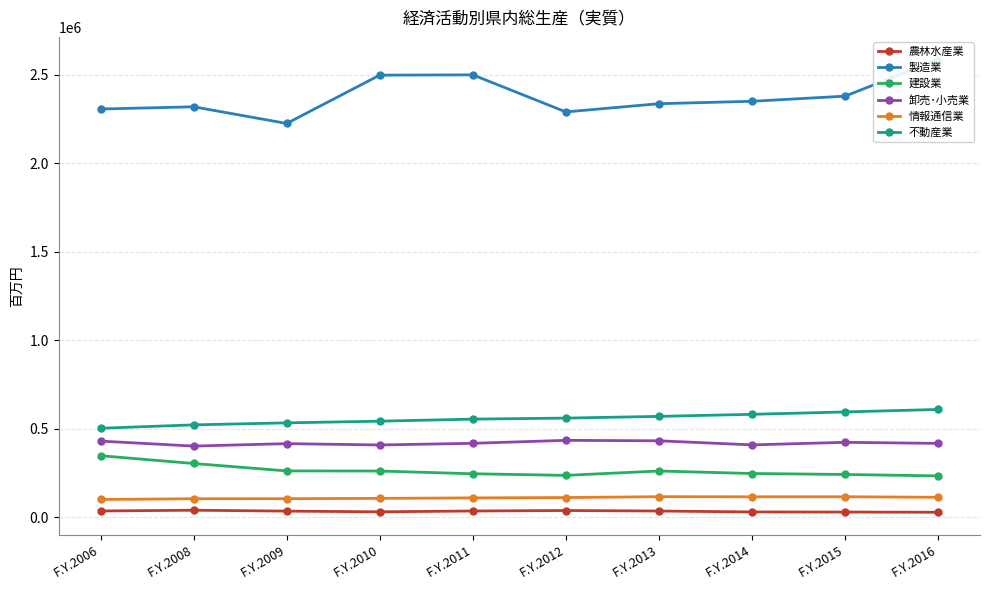

True or false: 不動産業 and 建設業 intersect in this chart.

False